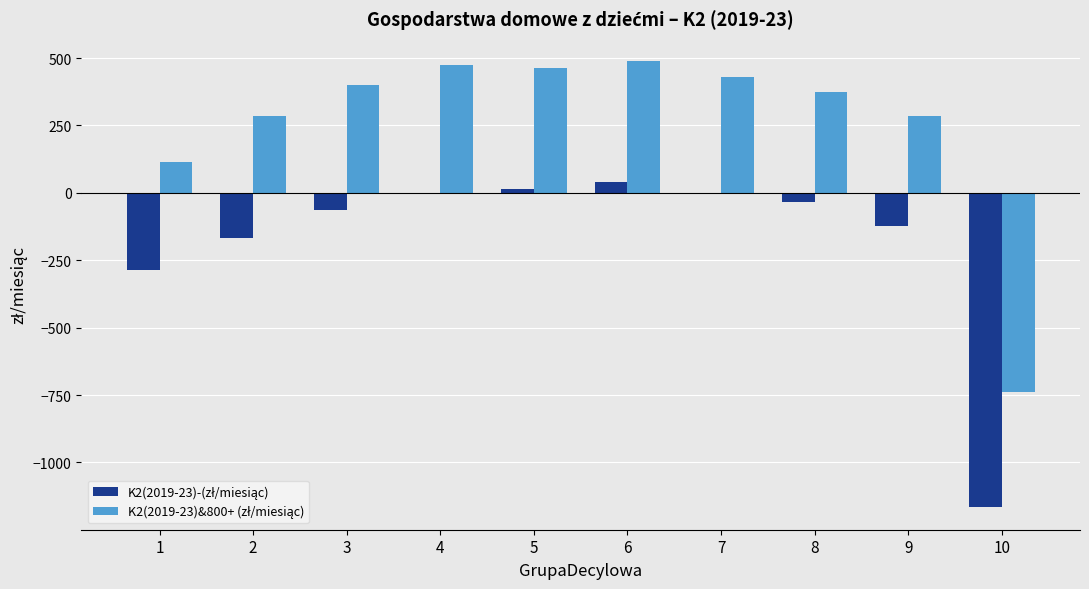

What is the total value across all series at 6?

528.5